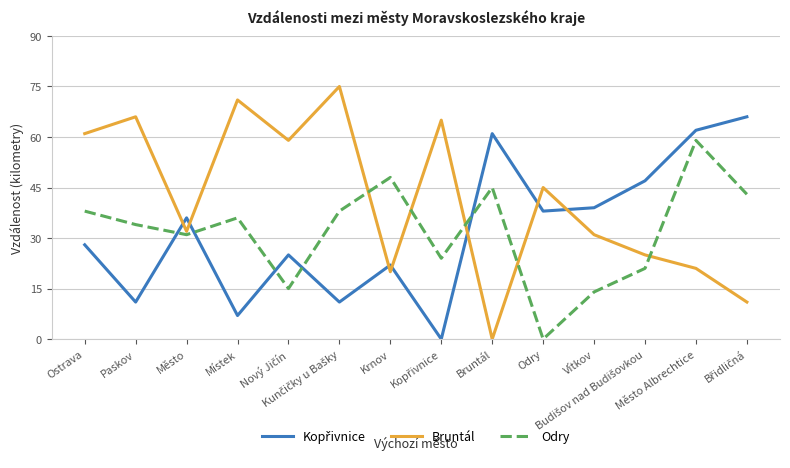

Reading right to left, what are all the values shown in this chart?

Kopřivnice: Břidličná=66	Město Albrechtice=62	Budišov nad Budišovkou=47	Vítkov=39	Odry=38	Bruntál=61	Kopřivnice=0	Krnov=22	Kunčičky u Bašky=11	Nový Jičín=25	Místek=7	Město=36	Paskov=11	Ostrava=28
Bruntál: Břidličná=11	Město Albrechtice=21	Budišov nad Budišovkou=25	Vítkov=31	Odry=45	Bruntál=0	Kopřivnice=65	Krnov=20	Kunčičky u Bašky=75	Nový Jičín=59	Místek=71	Město=32	Paskov=66	Ostrava=61
Odry: Břidličná=43	Město Albrechtice=59	Budišov nad Budišovkou=21	Vítkov=14	Odry=0	Bruntál=45	Kopřivnice=24	Krnov=48	Kunčičky u Bašky=38	Nový Jičín=15	Místek=36	Město=31	Paskov=34	Ostrava=38